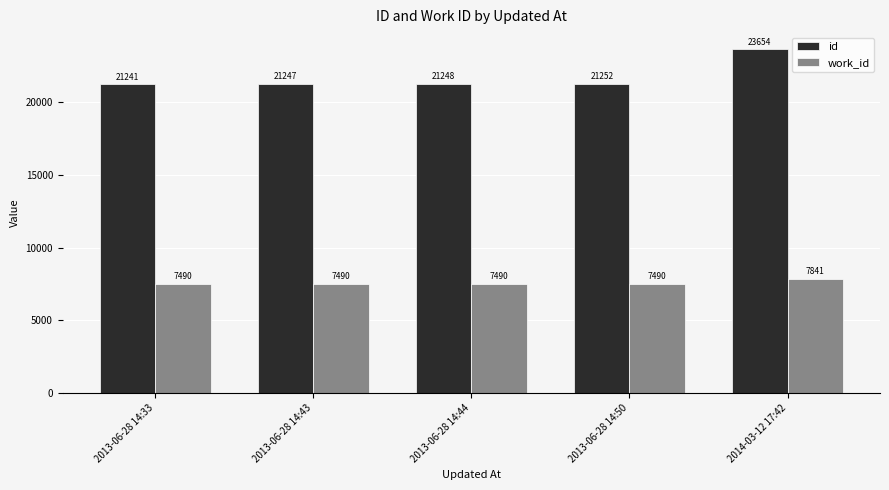

What is the approximate value of work_id at 2014-03-12 17:42, to the nearest 50?

7850